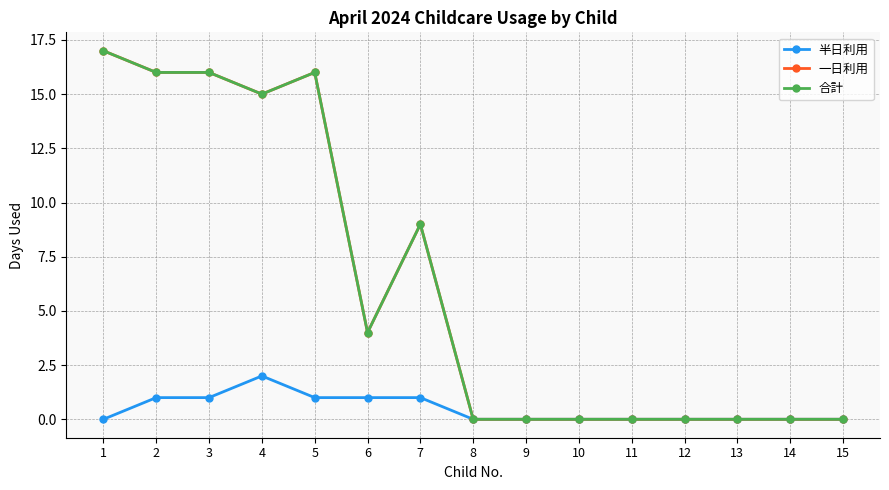

Rank the series at 5 from lowest to highest value.

半日利用, 一日利用, 合計